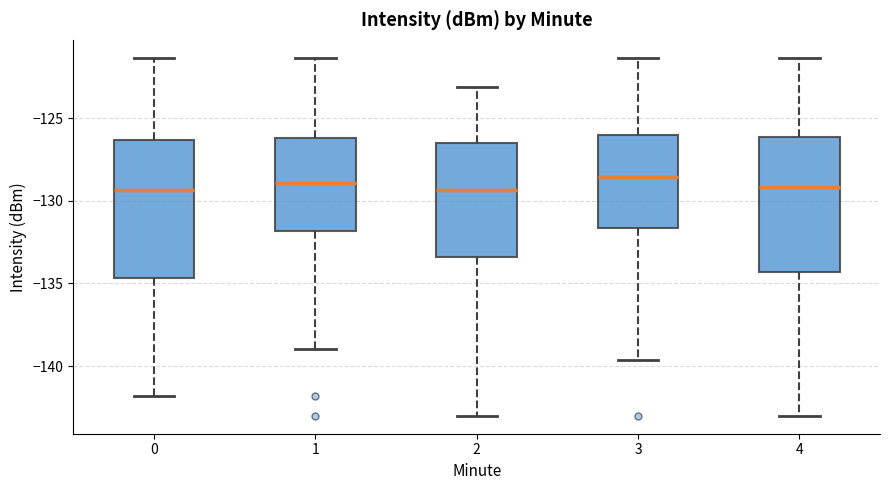

Where does the upper whisker of the box at x = 4 end on the y-axis? The values are not printed on the chart, so give them approximately, as read against the axis.

-121.5